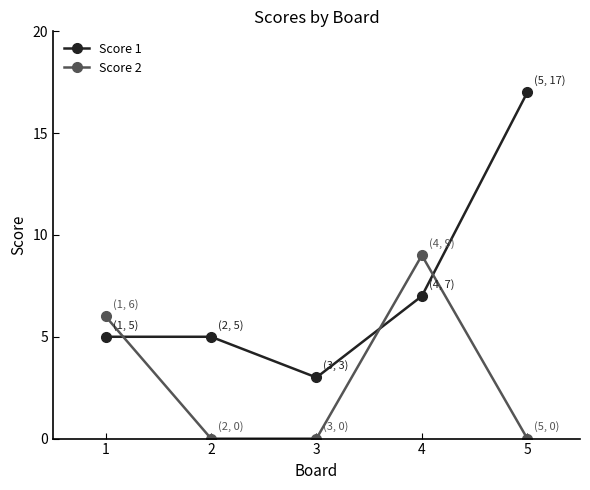

Between 2 and 5, which series saw the biggest shift?

Score 1